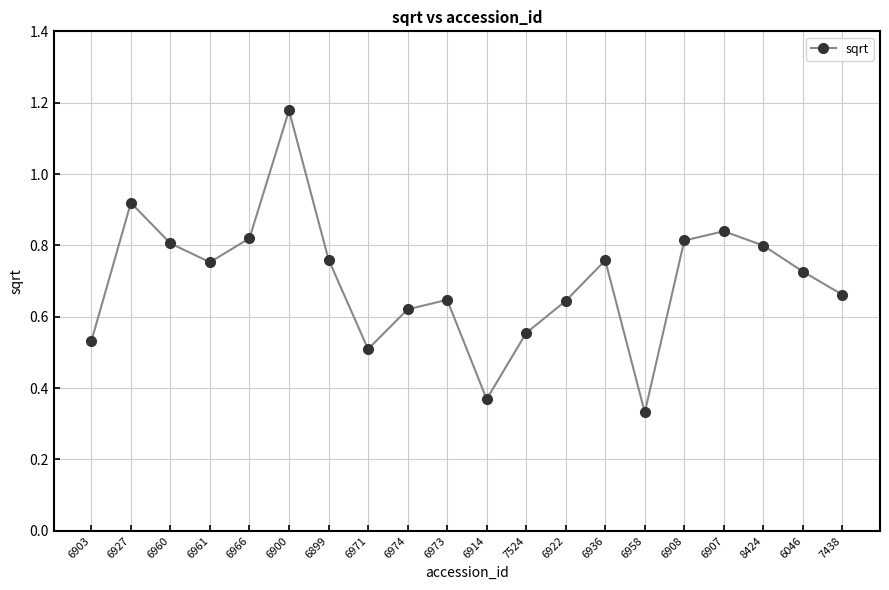

What is the label of the 9th point from the left?

6974